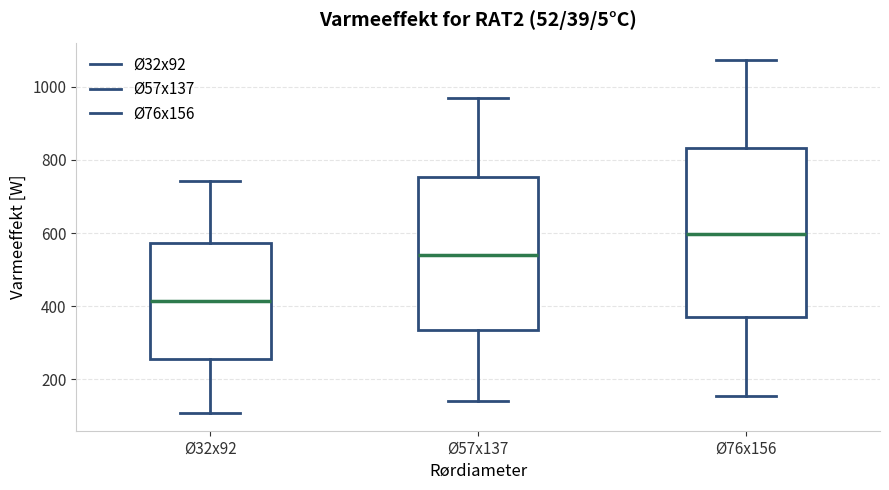

Where is the upper edge of the box for Ø57x137 on the y-axis? The values are not printed on the chart, so give them approximately, as read against the axis.

760